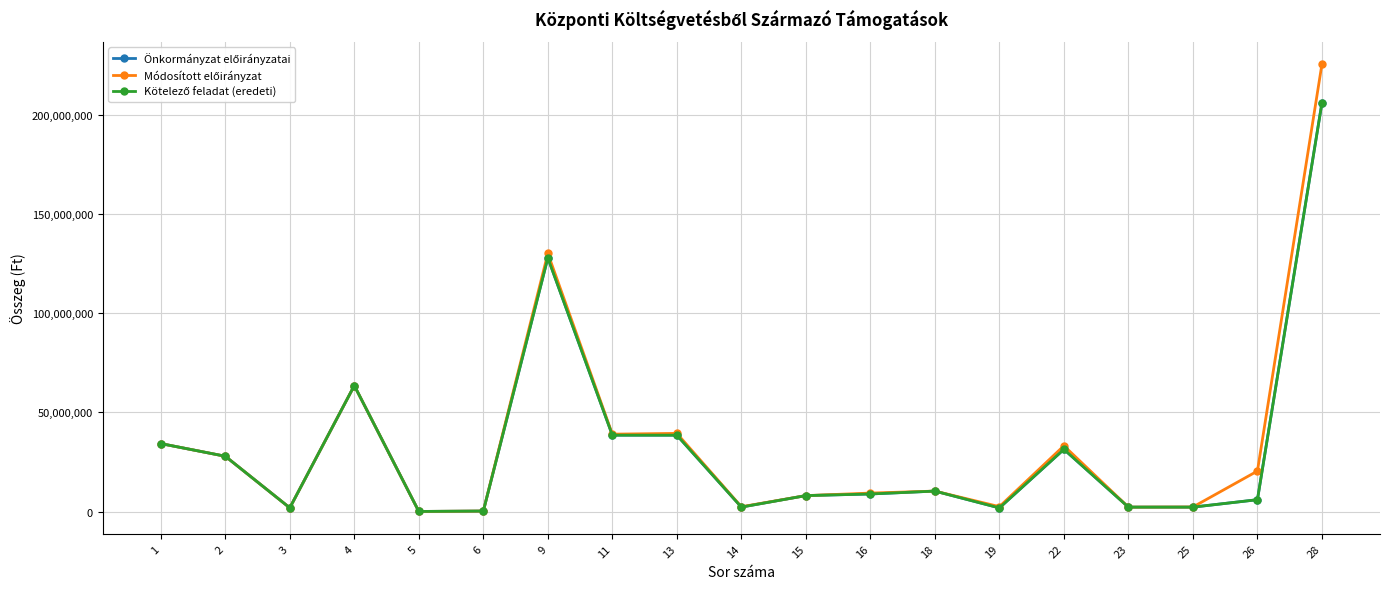

True or false: Önkormányzat előirányzatai and Kötelező feladat (eredeti) intersect in this chart.

False